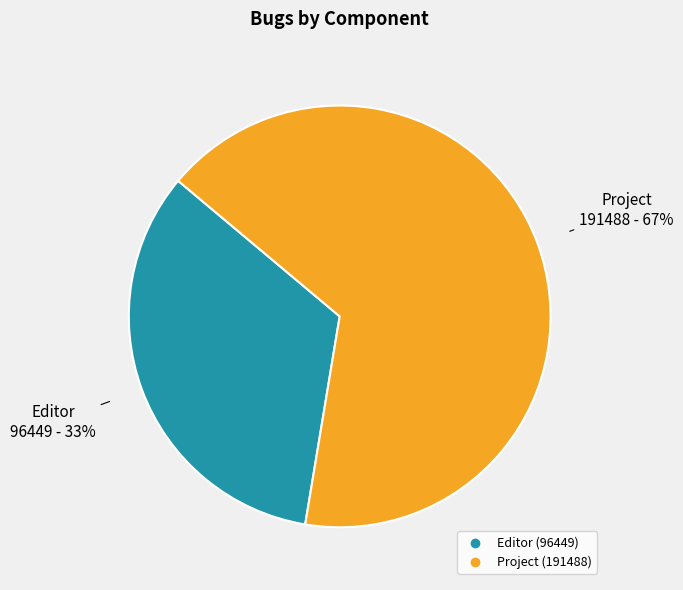

Which slice is the smallest?

Editor